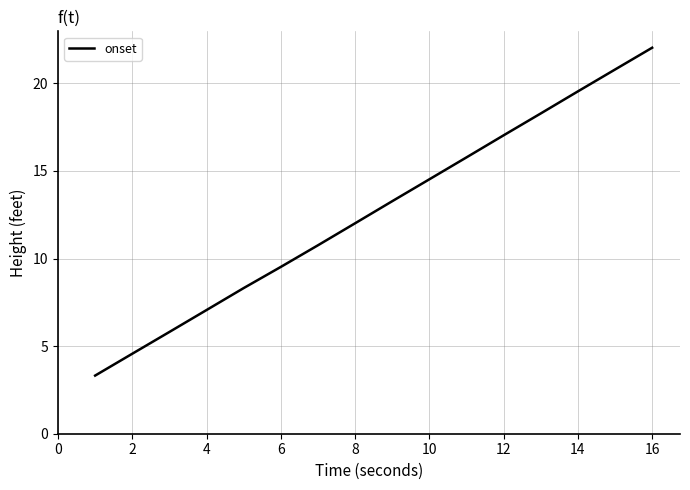

What is the greatest value displayed?

22.0